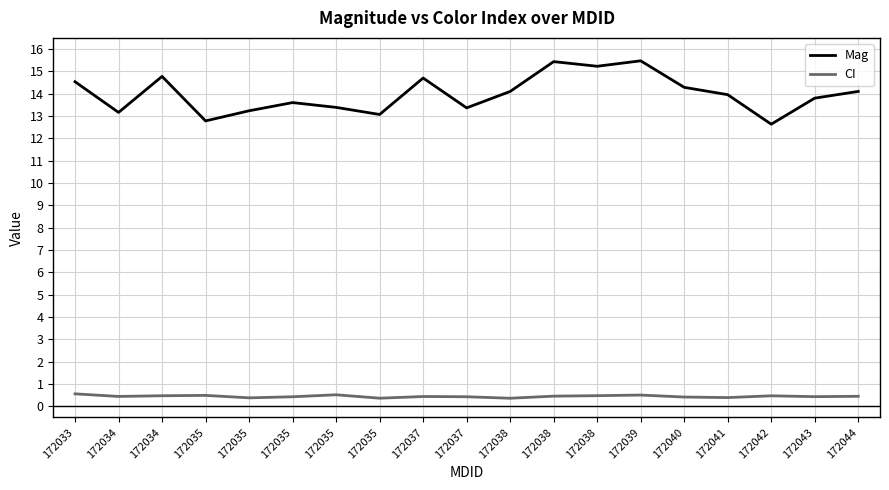

How many interior local peaks does the CI series have?

5